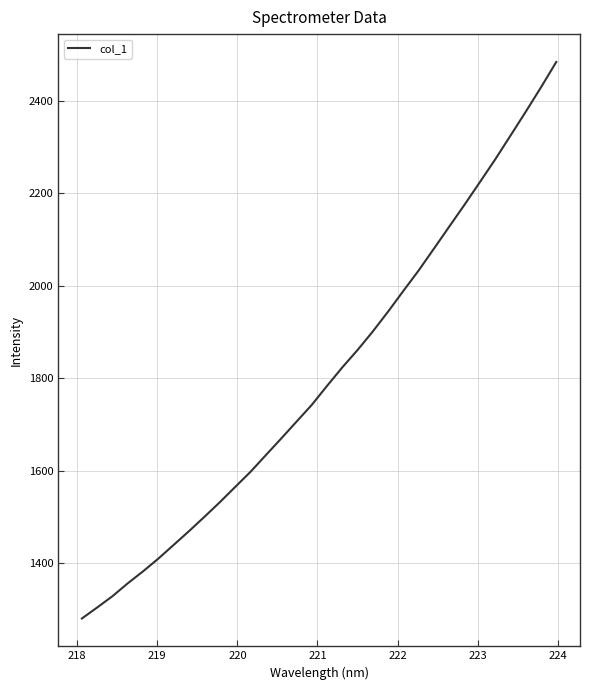

What is the difference between the maximum and minimum values?

1203.7